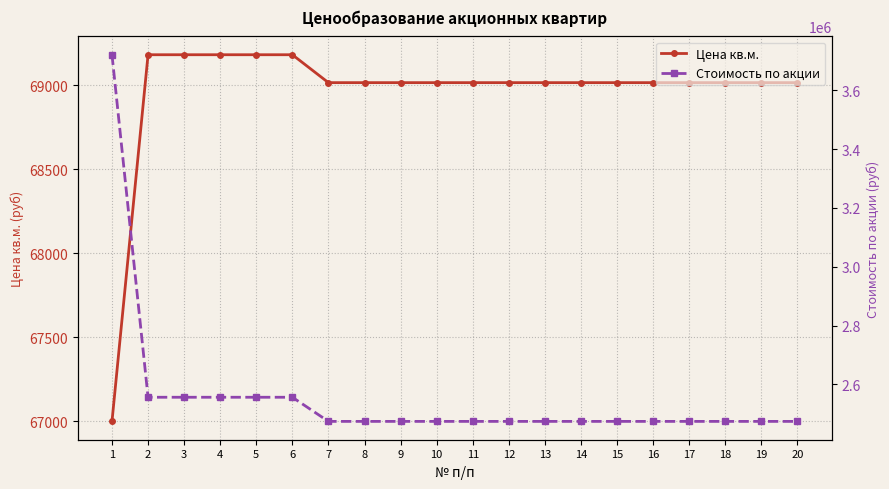

What is the average value of the Стоимость по акции series?

2557016.4